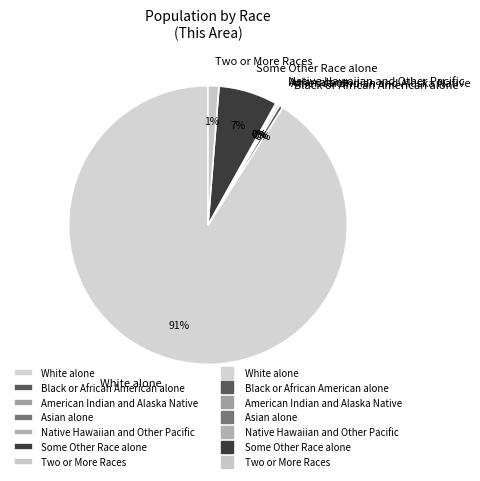

The Two or More Races slice represents 1% of the pie. True or false?

True